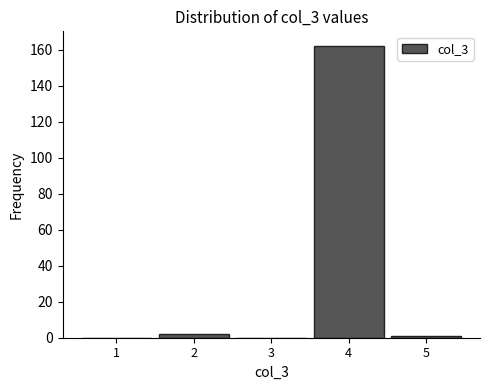

Reading right to left, transcribe all the data shown in this chart.

5=1	4=162	3=0	2=2	1=0